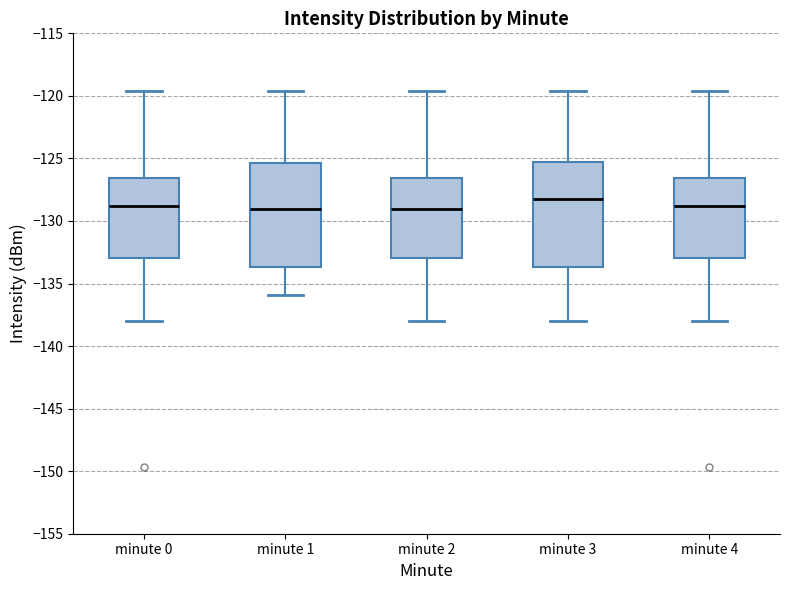

Reading left to right, read every box against the y-axis: the position of its median line, the range the box covers, and the ends of its whiskers. The values are not printed on the chart, so give them approximately, as read against the axis.

minute 0: median -129.0, box -133.0 to -126.5, whiskers -138.0 to -119.5
minute 1: median -129.0, box -133.5 to -125.5, whiskers -136.0 to -119.5
minute 2: median -129.0, box -133.0 to -126.5, whiskers -138.0 to -119.5
minute 3: median -128.5, box -133.5 to -125.5, whiskers -138.0 to -119.5
minute 4: median -129.0, box -133.0 to -126.5, whiskers -138.0 to -119.5